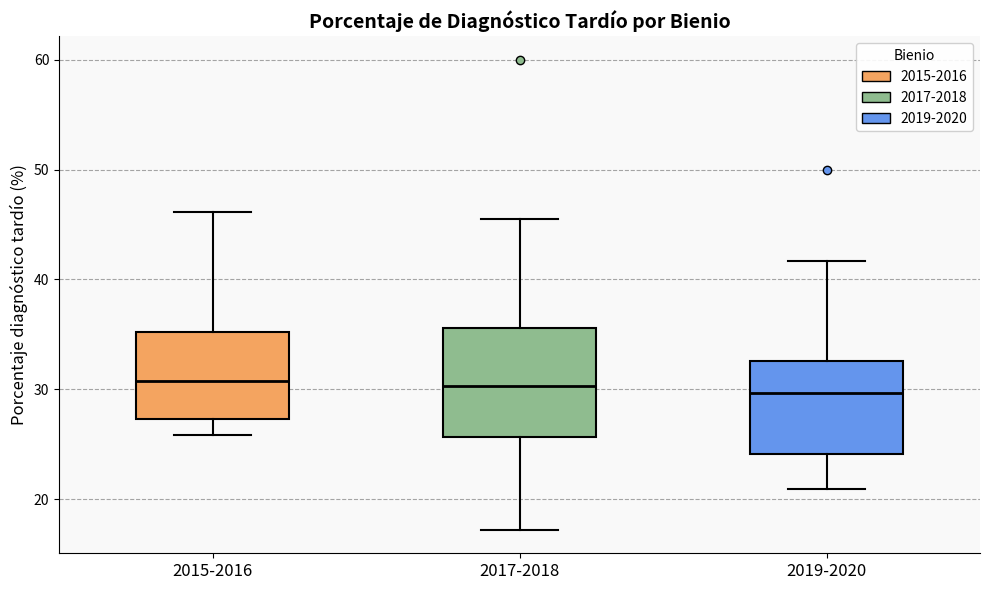

Reading left to right, read every box against the y-axis: the position of its median line, the range the box covers, and the ends of its whiskers. The values are not printed on the chart, so give them approximately, as read against the axis.

2015-2016: median 31, box 27 to 35, whiskers 26 to 46
2017-2018: median 30, box 26 to 36, whiskers 17 to 46
2019-2020: median 30, box 24 to 33, whiskers 21 to 42